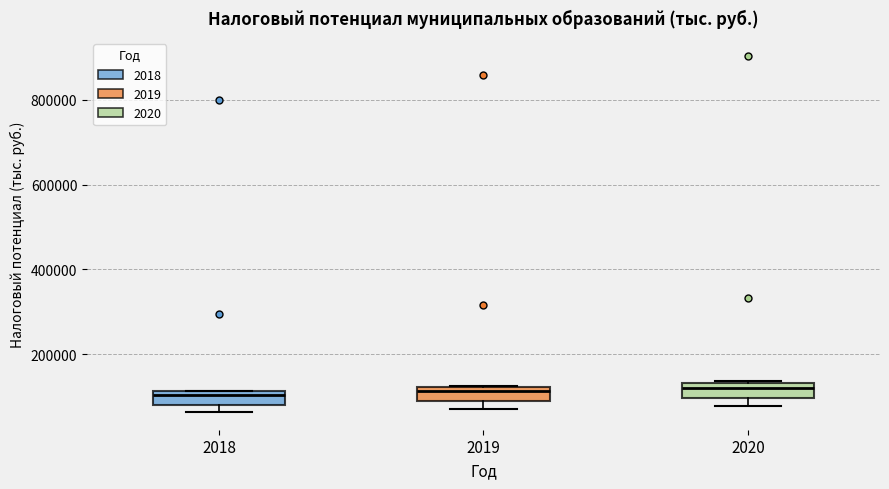

Reading left to right, read every box against the y-axis: the position of its median line, the range the box covers, and the ends of its whiskers. The values are not printed on the chart, so give them approximately, as read against the axis.

2018: median 100000, box 80000 to 120000, whiskers 60000 to 120000
2019: median 120000 (just below the box's upper edge), box 80000 to 120000, whiskers 80000 (below the box's lower edge) to 120000
2020: median 120000, box 100000 to 140000, whiskers 80000 to 140000